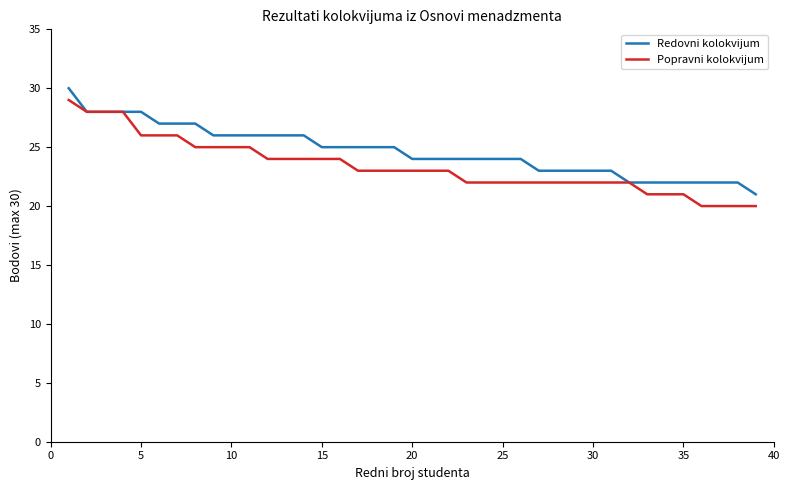

What is the smallest value displayed?

20